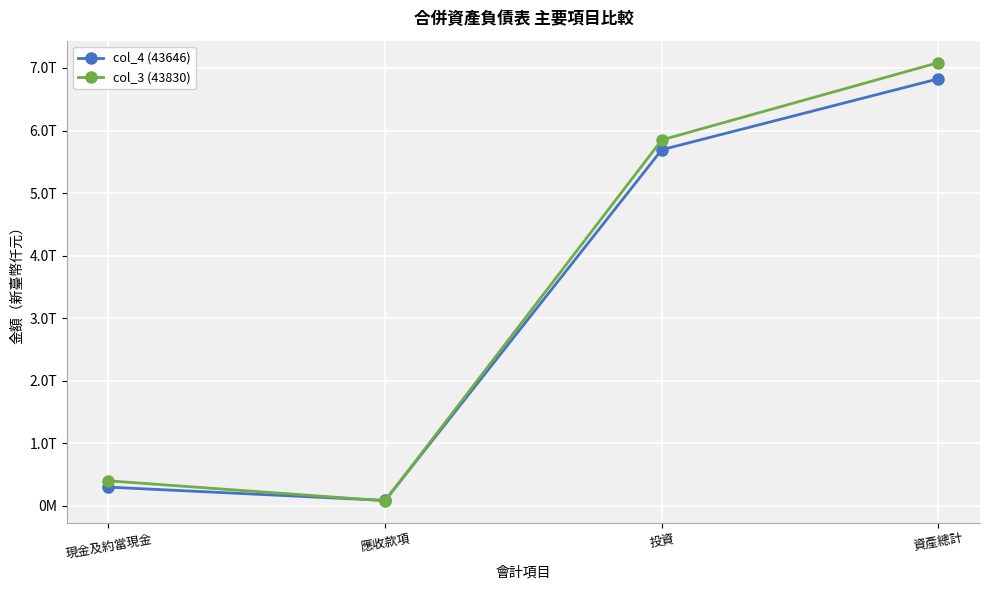

Where is col_4 (43646) nearest to the value 3457765766?

投資